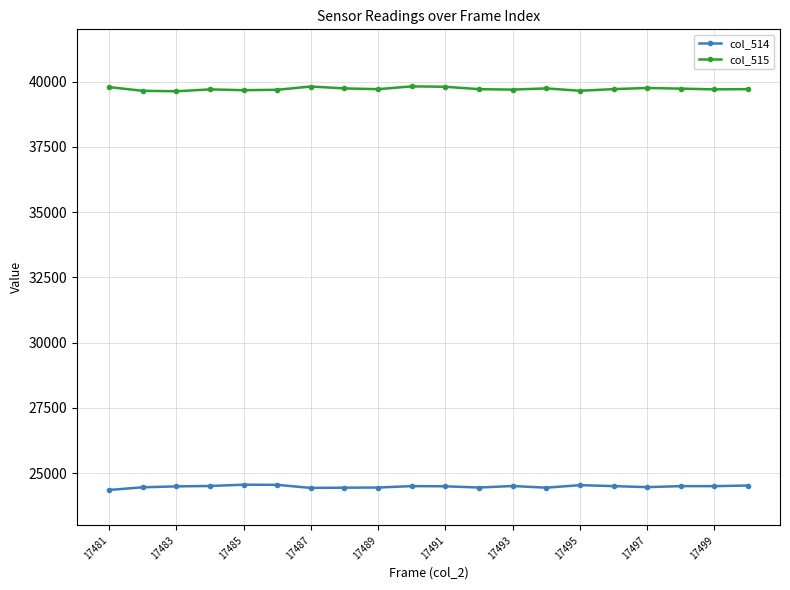

What is the value of the col_515 point at the 7th from the left?

39809